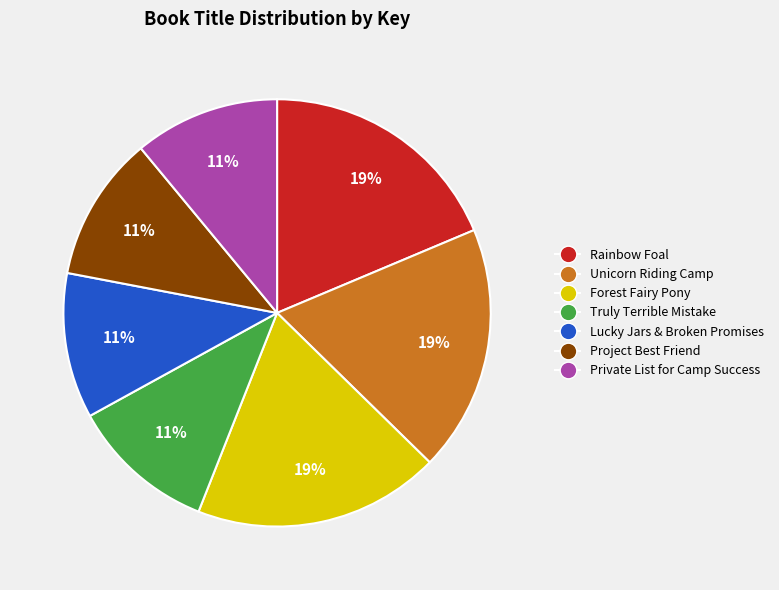

Combined, do Rainbow Foal and Forest Fairy Pony account for over 50%?

No